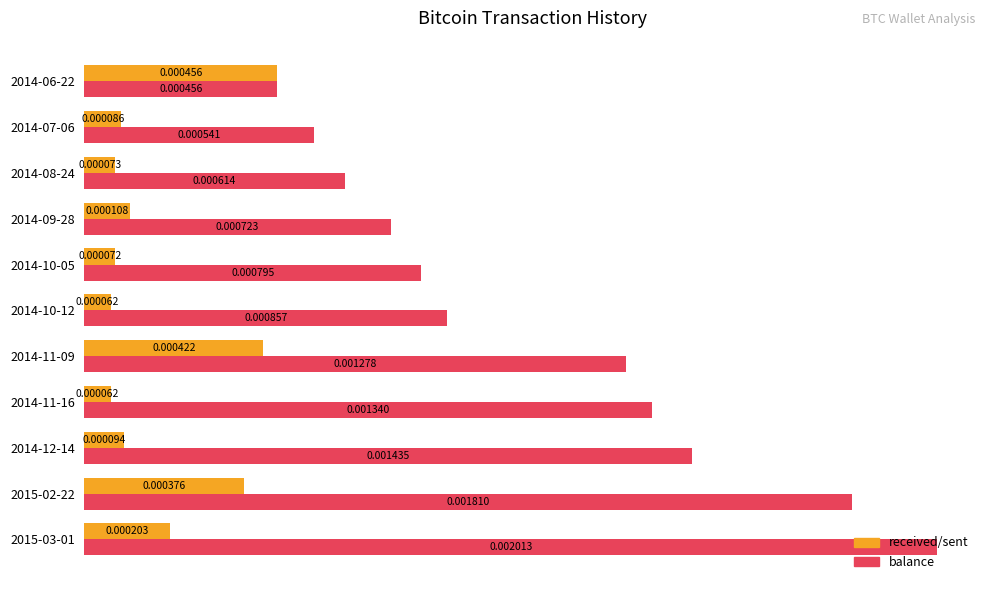

Which category has the highest value in the received/sent series?

2014-06-22